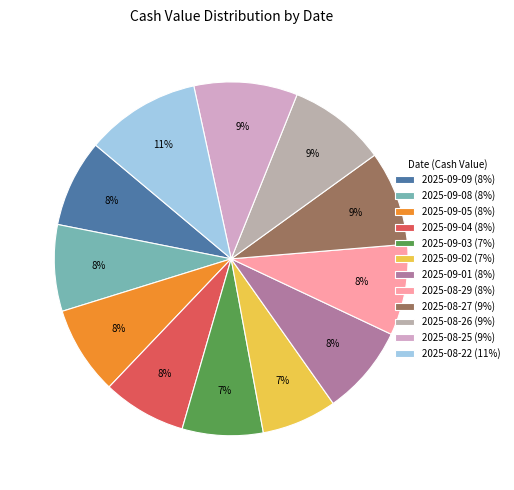

Rank the categories by value from highest to lowest.

2025-08-22, 2025-08-25, 2025-08-26, 2025-08-27, 2025-08-29, 2025-09-01, 2025-09-05, 2025-09-09, 2025-09-08, 2025-09-04, 2025-09-03, 2025-09-02